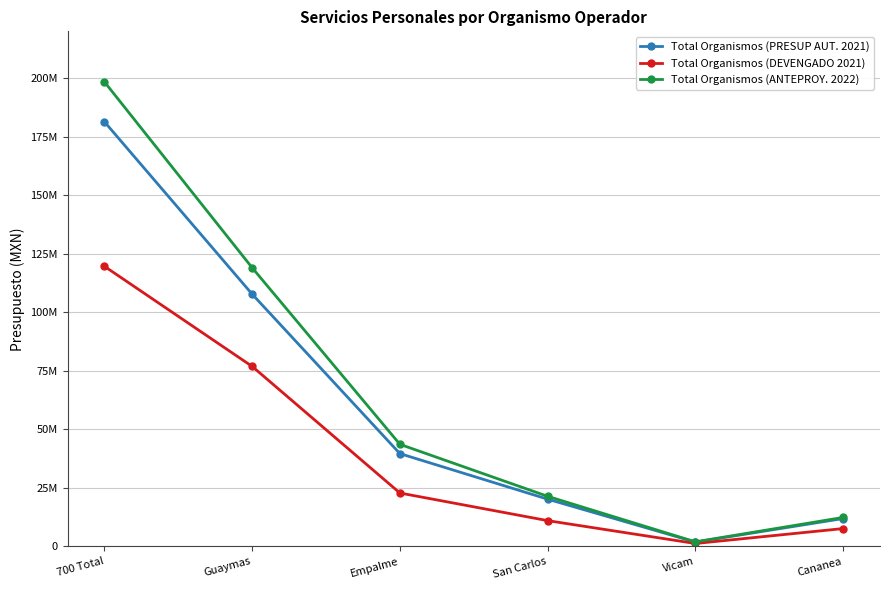

What is the minimum value shown in the chart?

1260816.0